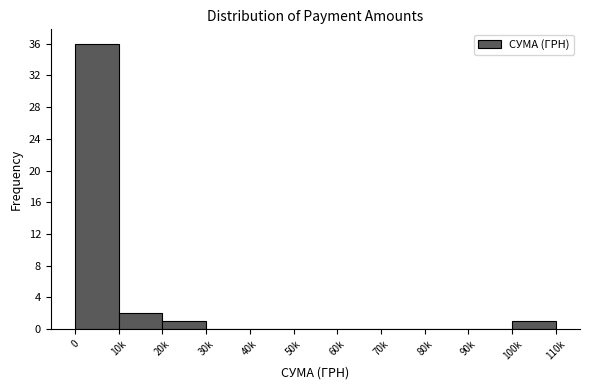

Reading right to left, list all the values displayed in this chart.

100k=1	90k=0	80k=0	70k=0	60k=0	50k=0	40k=0	30k=0	20k=1	10k=2	0=36